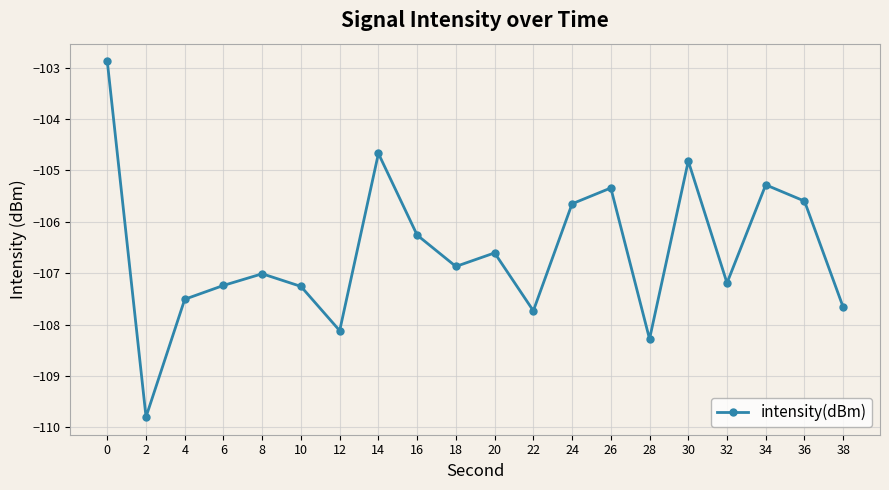

What is the difference between the maximum and minimum values?

6.9